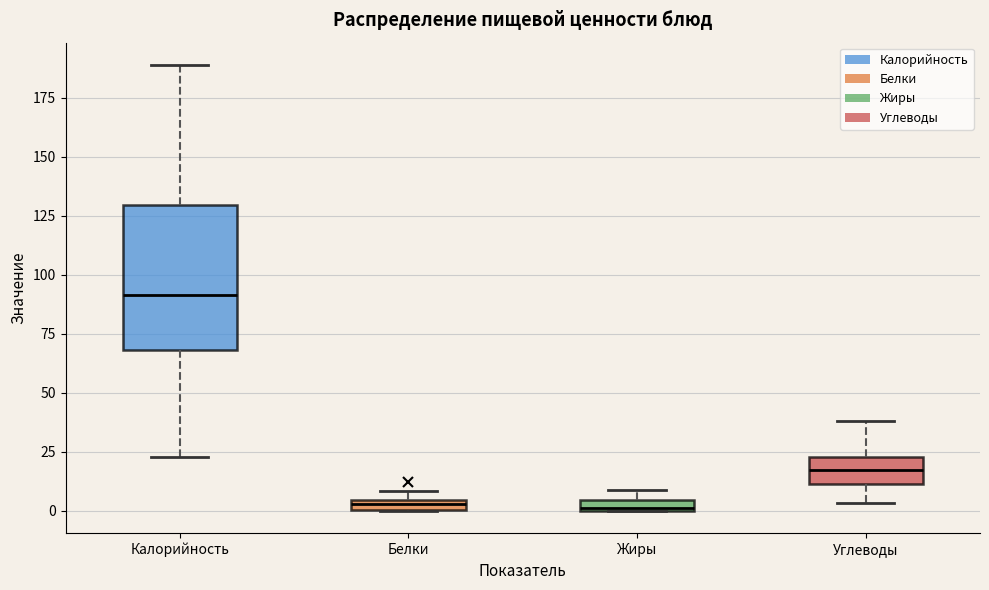

Where is the upper edge of the box for Белки on the y-axis? The values are not printed on the chart, so give them approximately, as read against the axis.

5